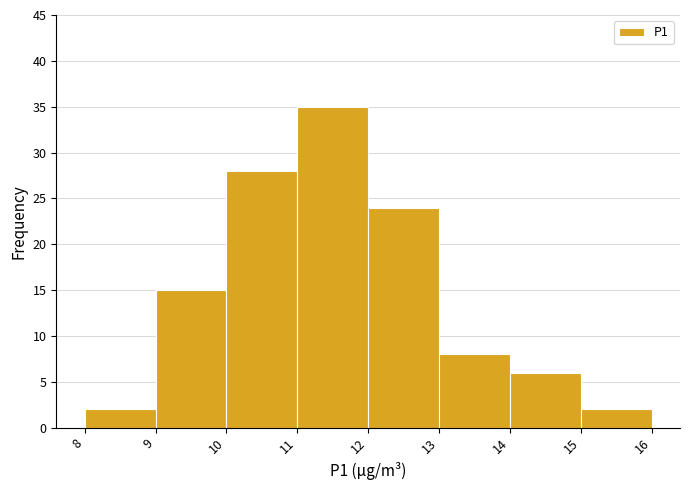

What is the height of the bar covering 11 to 12 on the x-axis? The values are not printed on the chart, so give them approximately, as read against the axis.

35